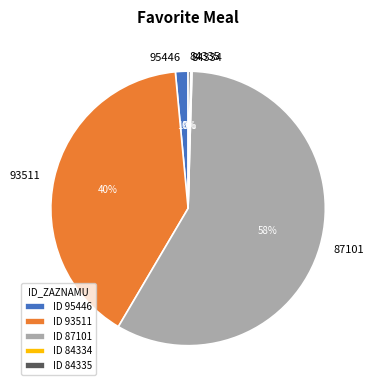

To the nearest percent, what portion does 95446 represent?

1%